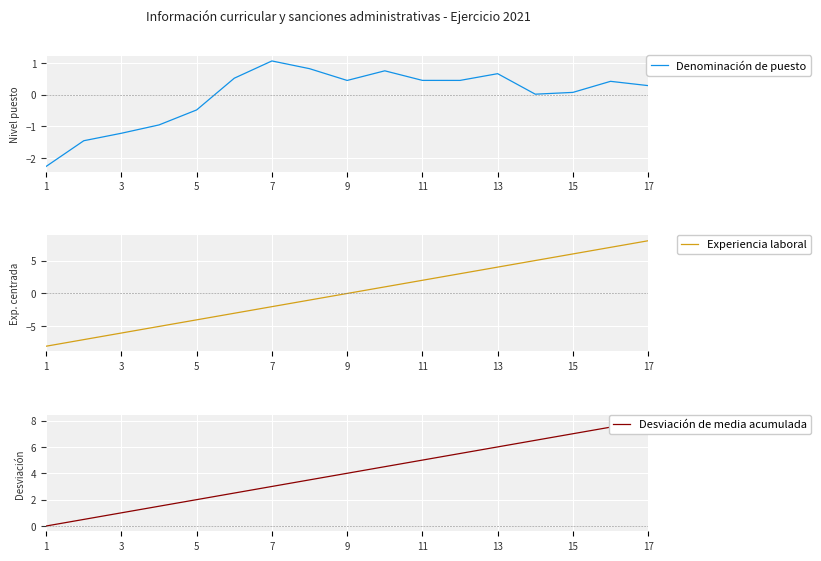

What is the maximum value shown in the chart?

8.0